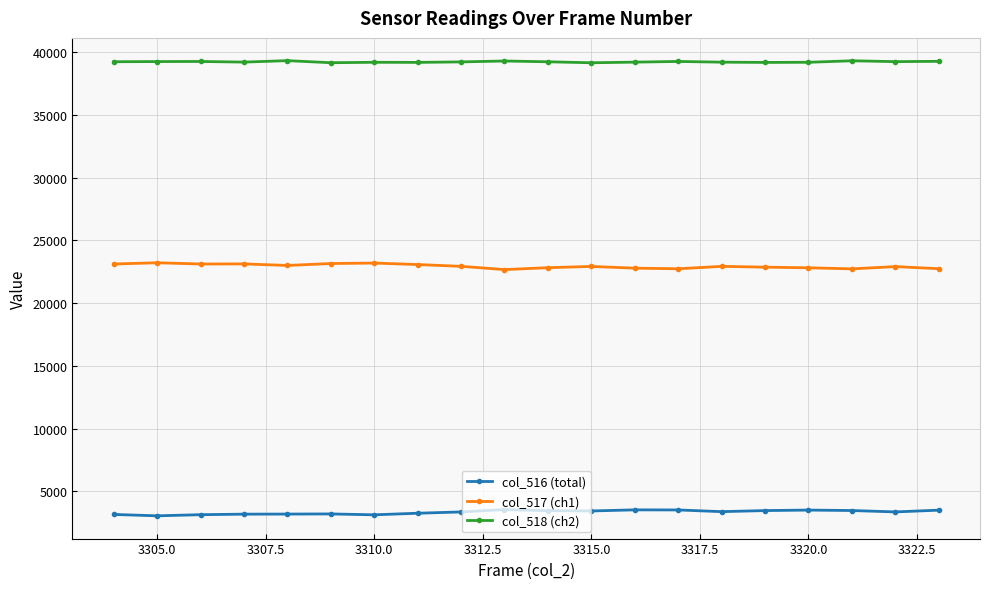

What is the value of the col_517 (ch1) point at the 7th from the left?

23200